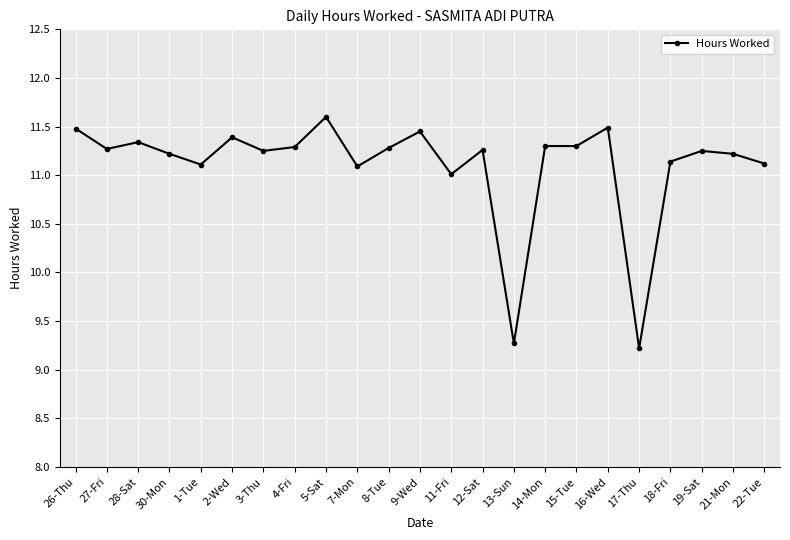

What is the smallest value displayed?

9.2